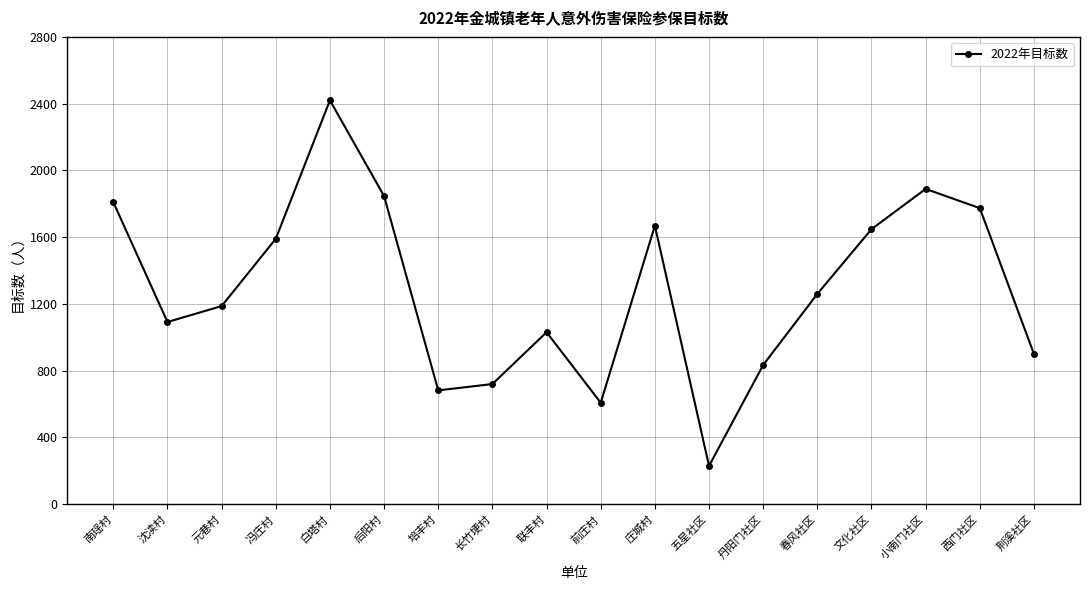

Does the chart have visible grid lines?

Yes